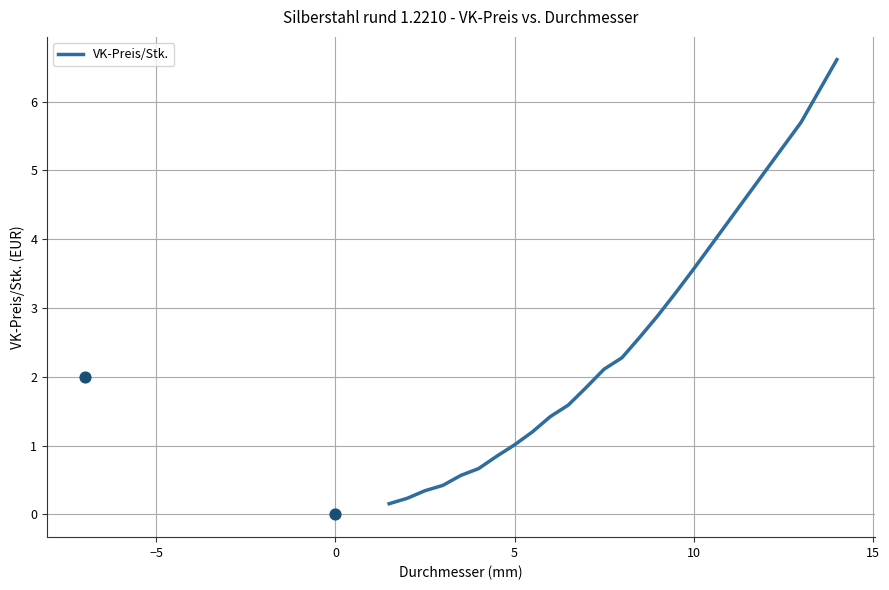

What is the maximum value for VK-Preis/Stk.?

6.6